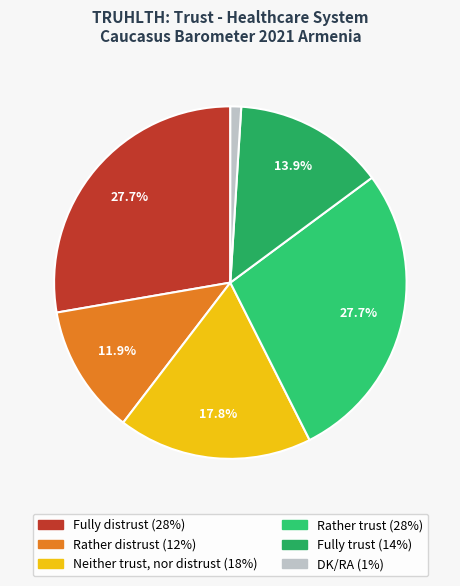

Is the sum of Neither trust, nor distrust and Rather trust greater than half?

No